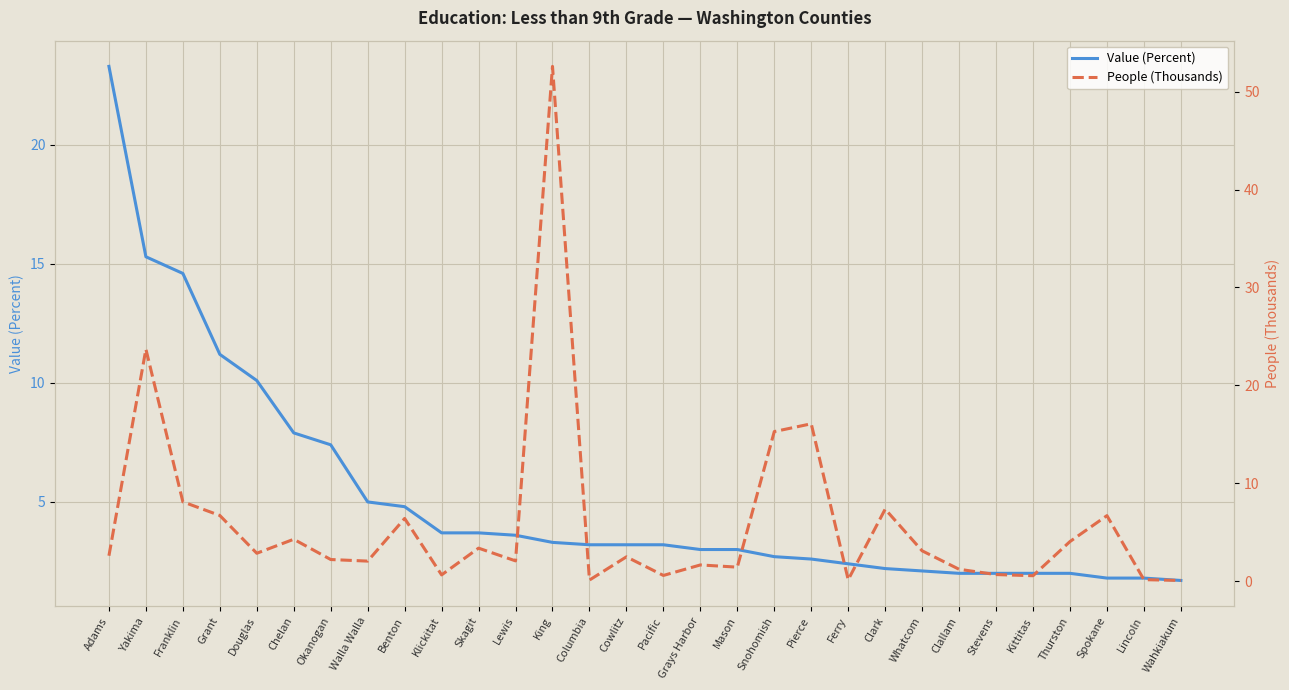

What are all the series names shown in the legend?

Value (Percent), People (Thousands)